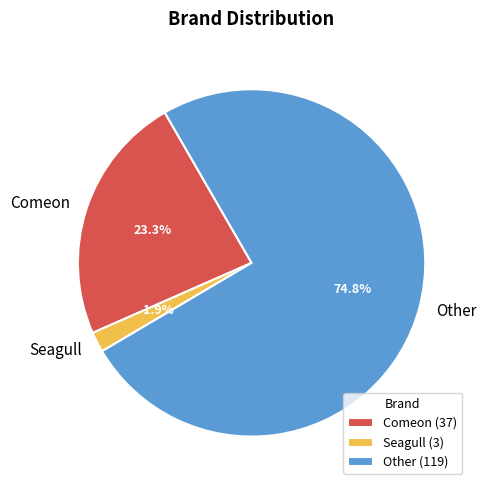

How many slices are in this pie chart?

3